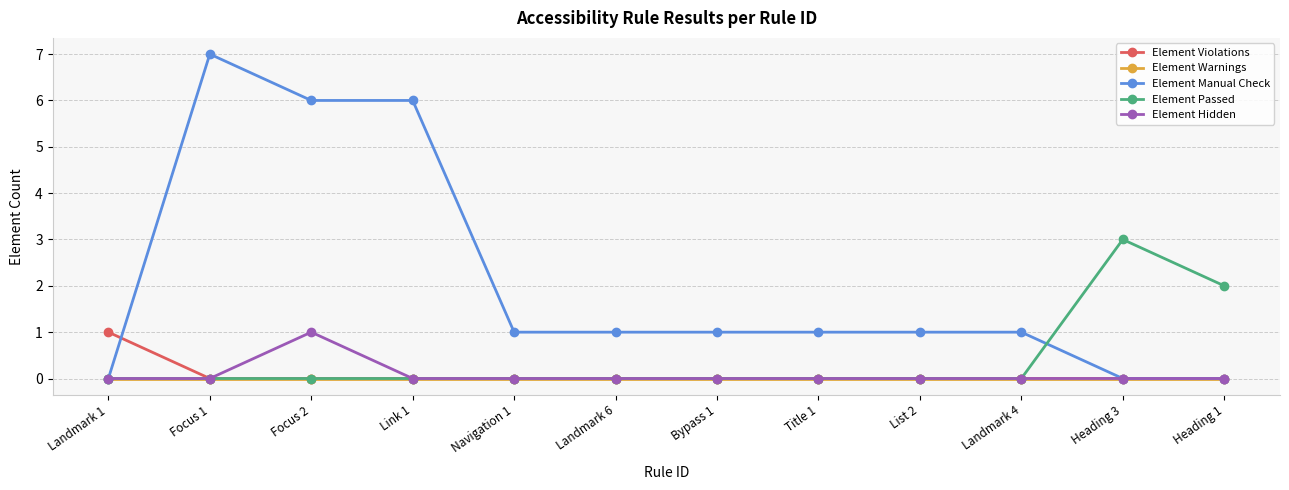

Where does the Element Manual Check series first go above 1?

Focus 1